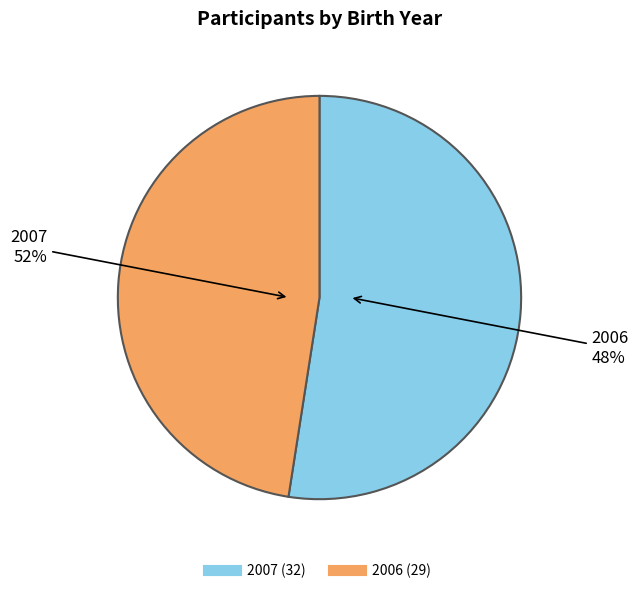

Between 2007 and 2006, which is larger?

2007